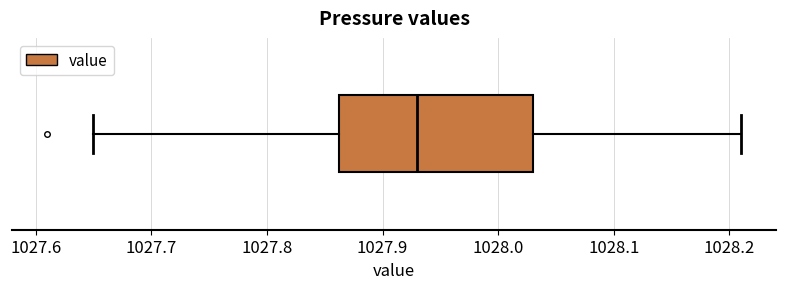

Where is the left edge of the box on the x-axis? The values are not printed on the chart, so give them approximately, as read against the axis.

1027.86